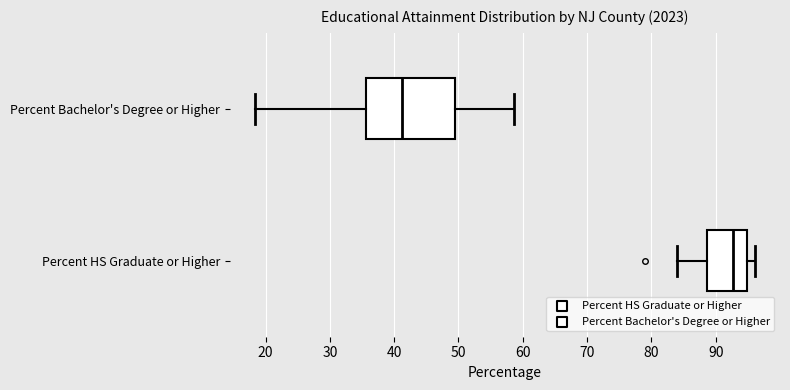

Which box's median line is the furthest to the right?

Percent HS Graduate or Higher